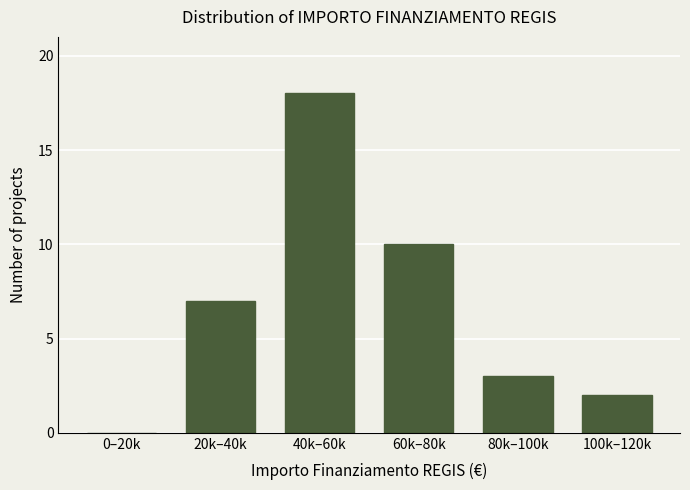

Reading left to right, extract all data points from this chart.

0–20k=0	20k–40k=7	40k–60k=18	60k–80k=10	80k–100k=3	100k–120k=2